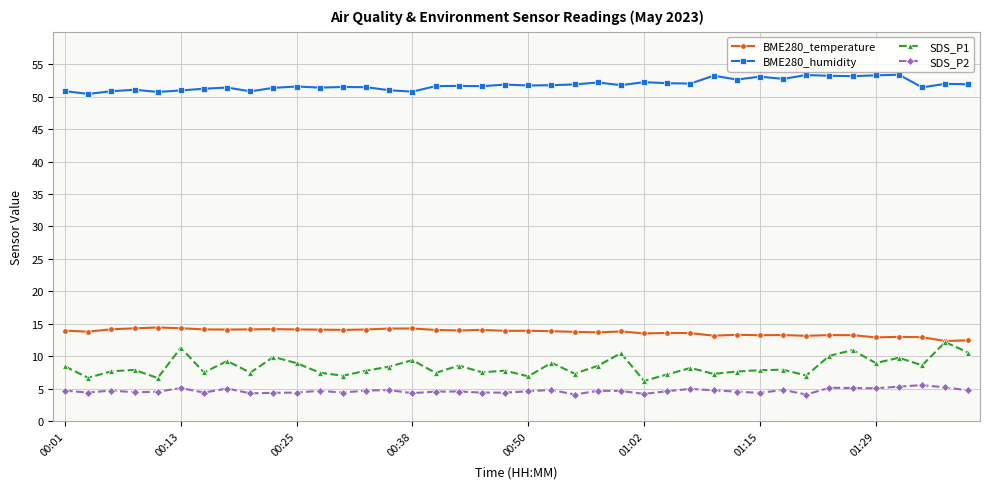

True or false: SDS_P1 and BME280_humidity cross at least once.

False